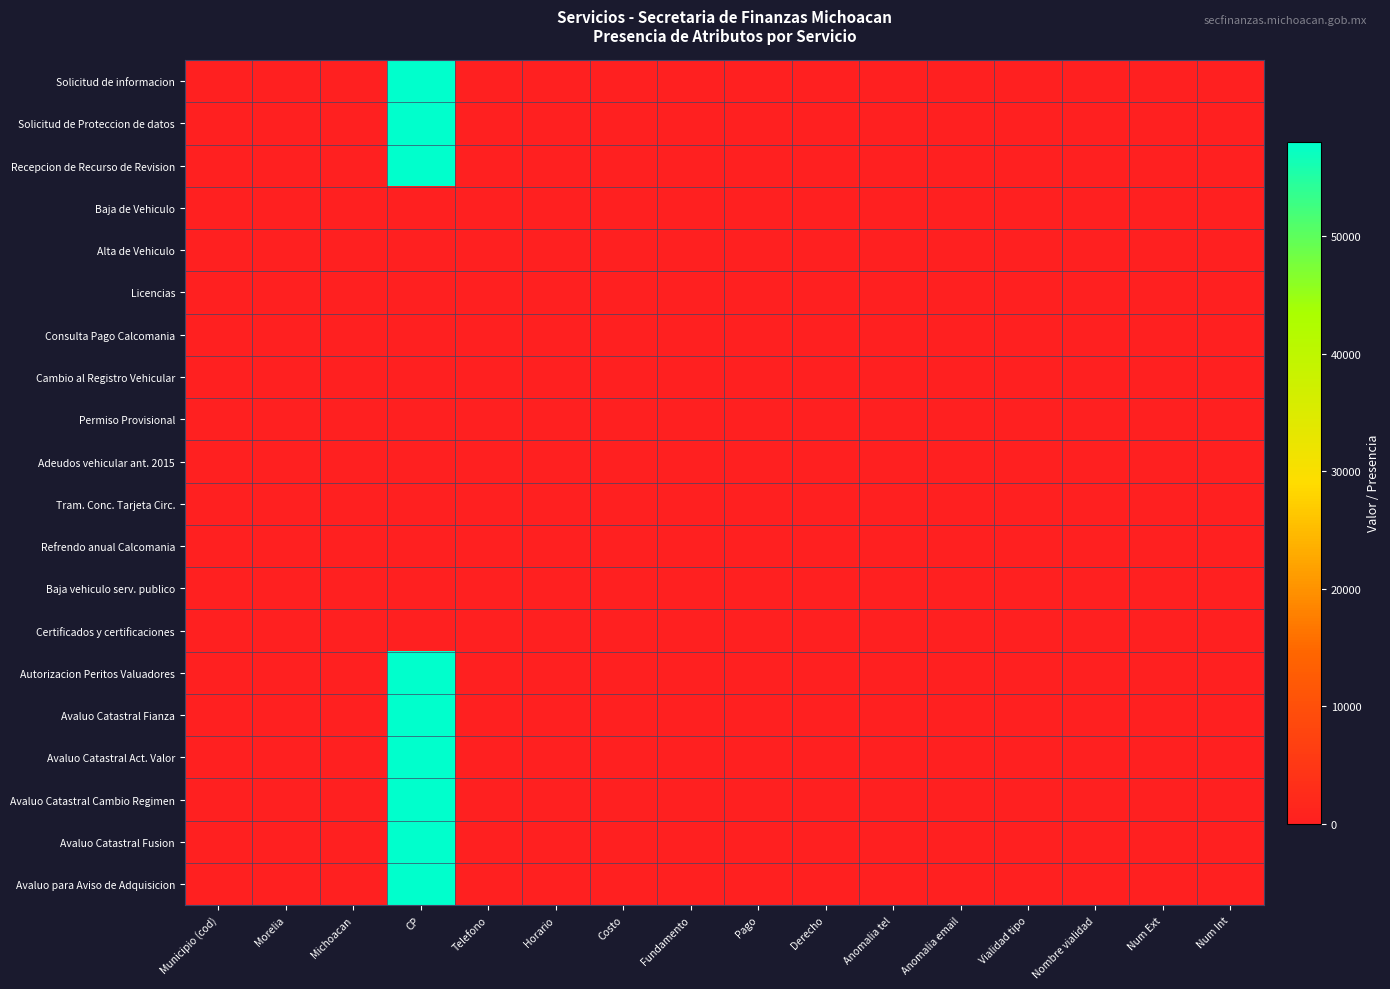

Reading left to right, transcribe all the data shown in this chart.

Solicitud de informacion: Municipio (cod)=53	Morelia=1	Michoacan=16	CP=58000	Telefono=1	Horario=1	Costo=1	Fundamento=1	Pago=1	Derecho=1	Anomalia tel=1	Anomalia email=1	Vialidad tipo=1	Nombre vialidad=1	Num Ext=1	Num Int=1
Solicitud de Proteccion de datos: Municipio (cod)=53	Morelia=1	Michoacan=16	CP=58001	Telefono=1	Horario=1	Costo=1	Fundamento=1	Pago=1	Derecho=1	Anomalia tel=1	Anomalia email=1	Vialidad tipo=1	Nombre vialidad=1	Num Ext=1	Num Int=1
Recepcion de Recurso de Revision: Municipio (cod)=53	Morelia=1	Michoacan=16	CP=58002	Telefono=1	Horario=1	Costo=0	Fundamento=1	Pago=0	Derecho=1	Anomalia tel=1	Anomalia email=1	Vialidad tipo=1	Nombre vialidad=1	Num Ext=1	Num Int=1
Baja de Vehiculo: Municipio (cod)=16	Morelia=0	Michoacan=16	CP=0	Telefono=1	Horario=1	Costo=1	Fundamento=1	Pago=1	Derecho=1	Anomalia tel=1	Anomalia email=1	Vialidad tipo=0	Nombre vialidad=0	Num Ext=0	Num Int=0
Alta de Vehiculo: Municipio (cod)=16	Morelia=0	Michoacan=16	CP=0	Telefono=1	Horario=1	Costo=1	Fundamento=1	Pago=1	Derecho=1	Anomalia tel=1	Anomalia email=1	Vialidad tipo=0	Nombre vialidad=0	Num Ext=0	Num Int=0
Licencias: Municipio (cod)=16	Morelia=0	Michoacan=16	CP=0	Telefono=1	Horario=1	Costo=1	Fundamento=1	Pago=1	Derecho=1	Anomalia tel=1	Anomalia email=1	Vialidad tipo=0	Nombre vialidad=0	Num Ext=0	Num Int=0
Consulta Pago Calcomania: Municipio (cod)=16	Morelia=0	Michoacan=16	CP=0	Telefono=1	Horario=1	Costo=1	Fundamento=1	Pago=1	Derecho=1	Anomalia tel=1	Anomalia email=1	Vialidad tipo=0	Nombre vialidad=0	Num Ext=0	Num Int=0
Cambio al Registro Vehicular: Municipio (cod)=16	Morelia=0	Michoacan=16	CP=0	Telefono=1	Horario=1	Costo=1	Fundamento=1	Pago=1	Derecho=1	Anomalia tel=1	Anomalia email=1	Vialidad tipo=0	Nombre vialidad=0	Num Ext=0	Num Int=0
Permiso Provisional: Municipio (cod)=16	Morelia=0	Michoacan=16	CP=0	Telefono=1	Horario=1	Costo=1	Fundamento=1	Pago=1	Derecho=1	Anomalia tel=1	Anomalia email=1	Vialidad tipo=0	Nombre vialidad=0	Num Ext=0	Num Int=0
Adeudos vehicular ant. 2015: Municipio (cod)=16	Morelia=0	Michoacan=16	CP=0	Telefono=1	Horario=1	Costo=1	Fundamento=0	Pago=1	Derecho=1	Anomalia tel=1	Anomalia email=1	Vialidad tipo=0	Nombre vialidad=0	Num Ext=0	Num Int=0
Tram. Conc. Tarjeta Circ.: Municipio (cod)=16	Morelia=0	Michoacan=16	CP=0	Telefono=1	Horario=1	Costo=1	Fundamento=1	Pago=1	Derecho=1	Anomalia tel=1	Anomalia email=1	Vialidad tipo=0	Nombre vialidad=0	Num Ext=0	Num Int=0
Refrendo anual Calcomania: Municipio (cod)=16	Morelia=0	Michoacan=16	CP=0	Telefono=1	Horario=1	Costo=1	Fundamento=1	Pago=1	Derecho=1	Anomalia tel=1	Anomalia email=1	Vialidad tipo=0	Nombre vialidad=0	Num Ext=0	Num Int=0
Baja vehiculo serv. publico: Municipio (cod)=16	Morelia=0	Michoacan=16	CP=0	Telefono=1	Horario=1	Costo=1	Fundamento=1	Pago=1	Derecho=1	Anomalia tel=1	Anomalia email=1	Vialidad tipo=0	Nombre vialidad=0	Num Ext=0	Num Int=0
Certificados y certificaciones: Municipio (cod)=16	Morelia=0	Michoacan=16	CP=0	Telefono=1	Horario=1	Costo=1	Fundamento=1	Pago=1	Derecho=1	Anomalia tel=0	Anomalia email=0	Vialidad tipo=0	Nombre vialidad=0	Num Ext=0	Num Int=0
Autorizacion Peritos Valuadores: Municipio (cod)=53	Morelia=1	Michoacan=16	CP=58020	Telefono=1	Horario=1	Costo=1	Fundamento=1	Pago=1	Derecho=1	Anomalia tel=1	Anomalia email=1	Vialidad tipo=1	Nombre vialidad=1	Num Ext=1	Num Int=1
Avaluo Catastral Fianza: Municipio (cod)=53	Morelia=1	Michoacan=16	CP=58020	Telefono=1	Horario=1	Costo=0	Fundamento=1	Pago=0	Derecho=1	Anomalia tel=1	Anomalia email=1	Vialidad tipo=1	Nombre vialidad=1	Num Ext=1	Num Int=1
Avaluo Catastral Act. Valor: Municipio (cod)=53	Morelia=1	Michoacan=16	CP=58020	Telefono=1	Horario=1	Costo=1	Fundamento=1	Pago=1	Derecho=1	Anomalia tel=1	Anomalia email=1	Vialidad tipo=1	Nombre vialidad=1	Num Ext=1	Num Int=1
Avaluo Catastral Cambio Regimen: Municipio (cod)=53	Morelia=1	Michoacan=16	CP=58020	Telefono=1	Horario=1	Costo=1	Fundamento=1	Pago=1	Derecho=1	Anomalia tel=1	Anomalia email=1	Vialidad tipo=1	Nombre vialidad=1	Num Ext=1	Num Int=1
Avaluo Catastral Fusion: Municipio (cod)=53	Morelia=1	Michoacan=16	CP=58020	Telefono=1	Horario=1	Costo=1	Fundamento=1	Pago=1	Derecho=1	Anomalia tel=1	Anomalia email=1	Vialidad tipo=1	Nombre vialidad=1	Num Ext=1	Num Int=1
Avaluo para Aviso de Adquisicion: Municipio (cod)=53	Morelia=1	Michoacan=16	CP=58020	Telefono=1	Horario=1	Costo=1	Fundamento=1	Pago=1	Derecho=1	Anomalia tel=1	Anomalia email=1	Vialidad tipo=1	Nombre vialidad=1	Num Ext=1	Num Int=1